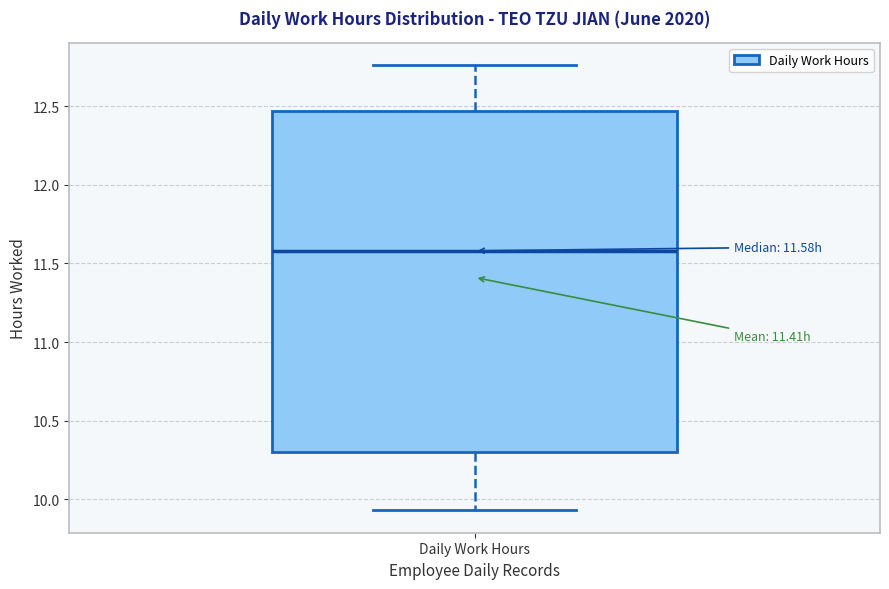

Transcribe this box plot: give where the median line is, the range the box spans, and where the two whiskers end, as read against the y-axis. The values are not printed on the chart, so give them approximately, as read against the axis.

median 11.60, box 10.30 to 12.45, whiskers 9.95 to 12.75